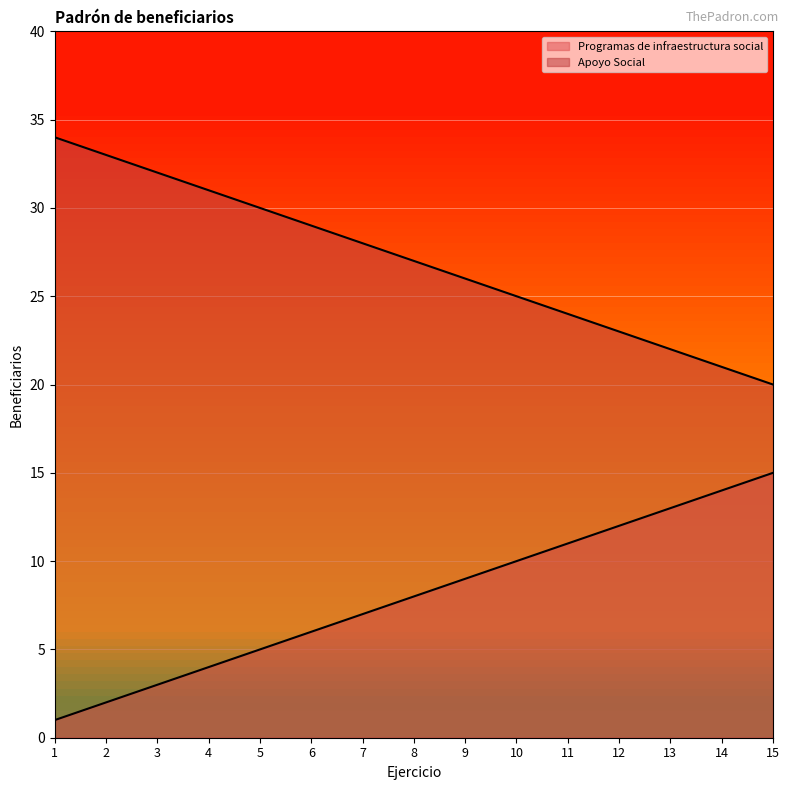

What is the difference between the maximum and minimum values in the Apoyo Social series?

14